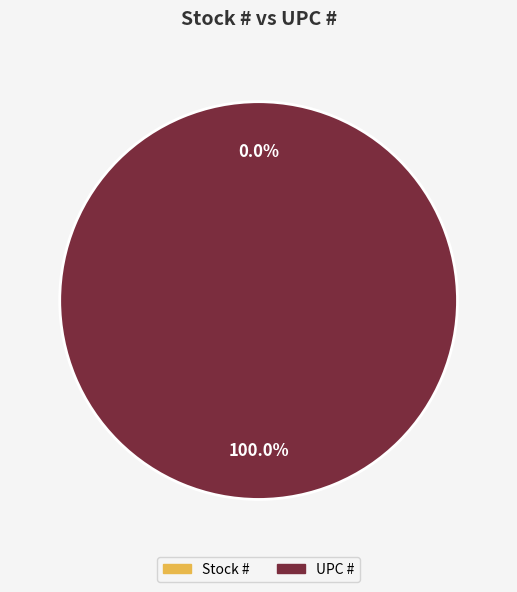

To the nearest percent, what portion does UPC # represent?

100%